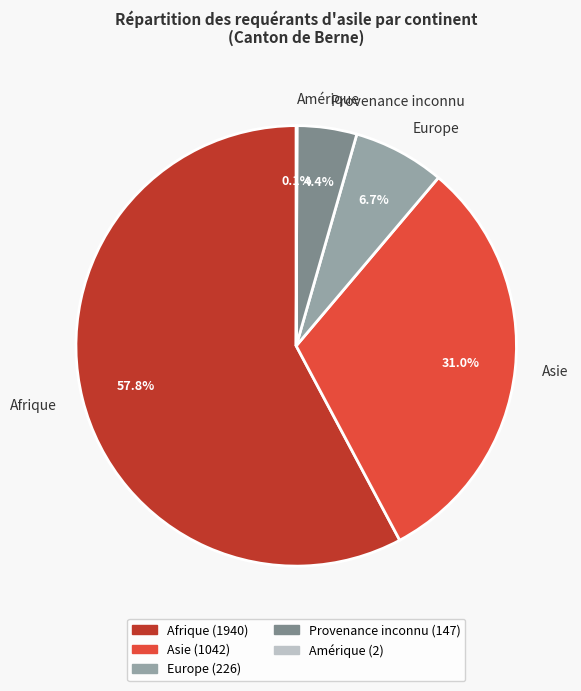

Which slice is the largest?

Afrique